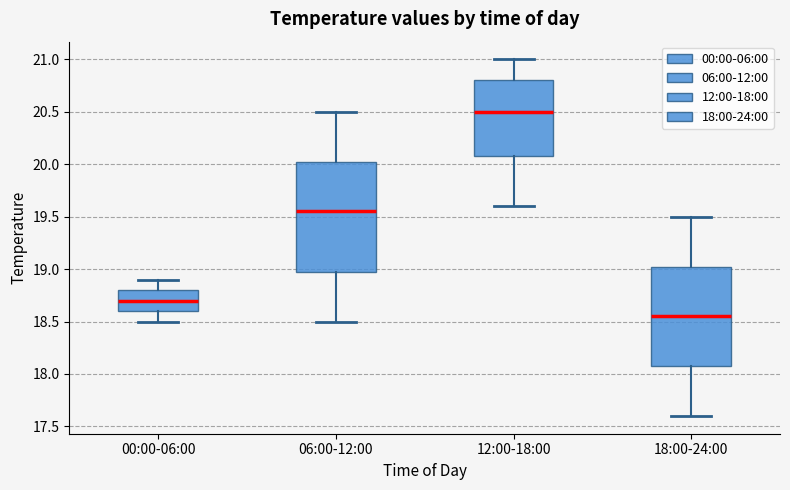

Reading left to right, read every box against the y-axis: the position of its median line, the range the box covers, and the ends of its whiskers. The values are not printed on the chart, so give them approximately, as read against the axis.

00:00-06:00: median 18.70, box 18.60 to 18.80, whiskers 18.50 to 18.90
06:00-12:00: median 19.55, box 19.00 to 20.05, whiskers 18.50 to 20.50
12:00-18:00: median 20.50, box 20.10 to 20.80, whiskers 19.60 to 21.00
18:00-24:00: median 18.55, box 18.10 to 19.05, whiskers 17.60 to 19.50